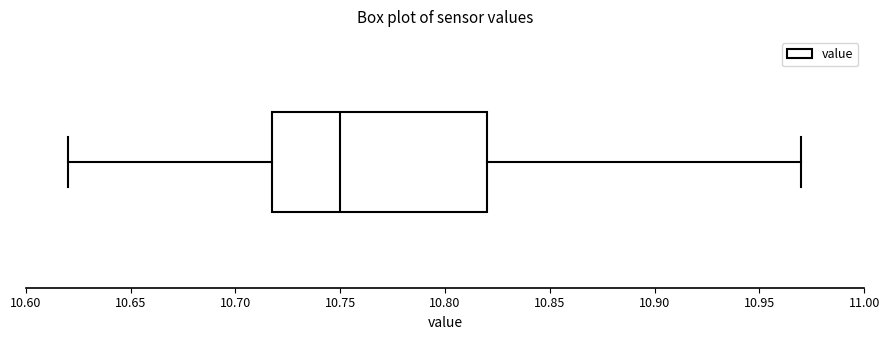

Read this box plot against the x-axis: the position of the median line, the range covered by the box, and the ends of both whiskers. The values are not printed on the chart, so give them approximately, as read against the axis.

median 10.75, box 10.72 to 10.82, whiskers 10.62 to 10.97